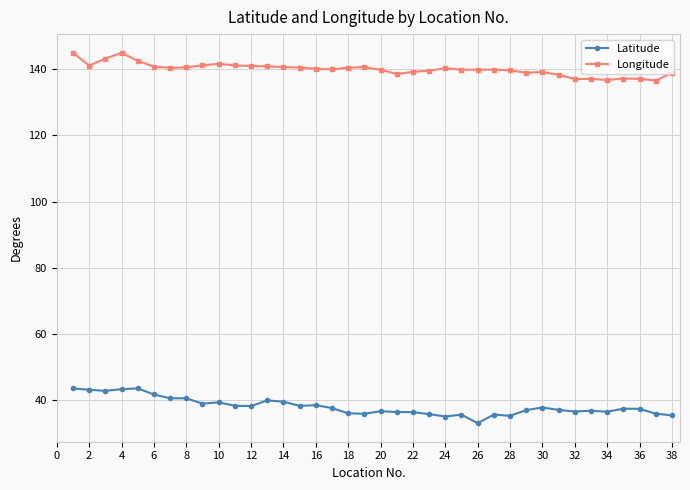

True or false: Longitude has more than 1 points higher than both neighbors.

True